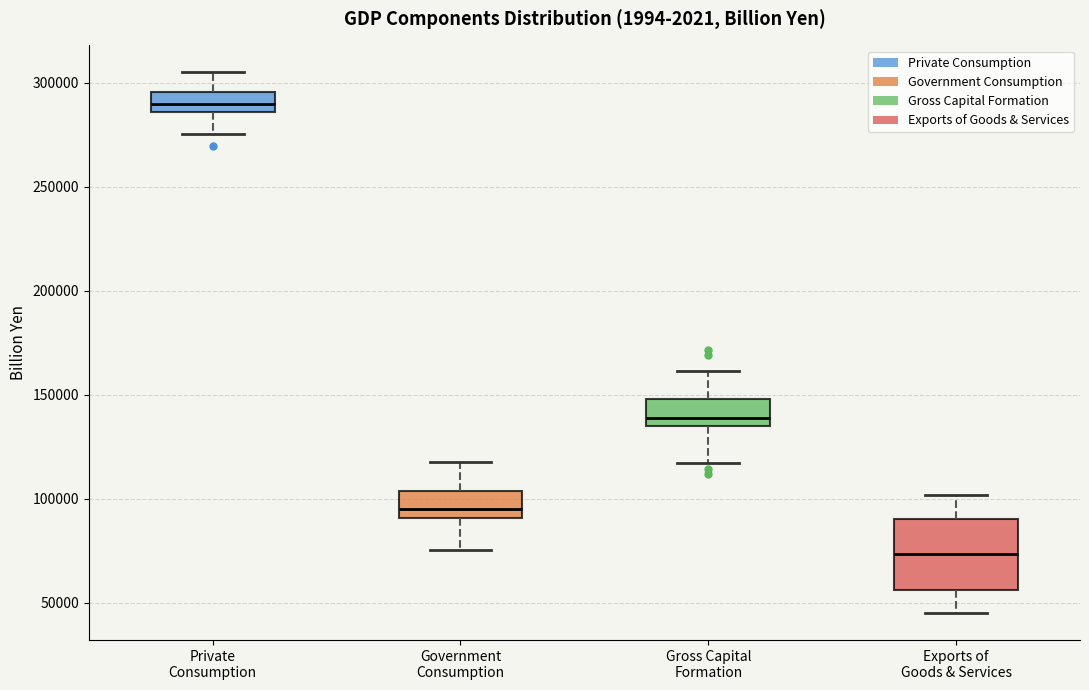

Which box is the tallest, from its lower edge to its upper edge?

Exports of Goods & Services